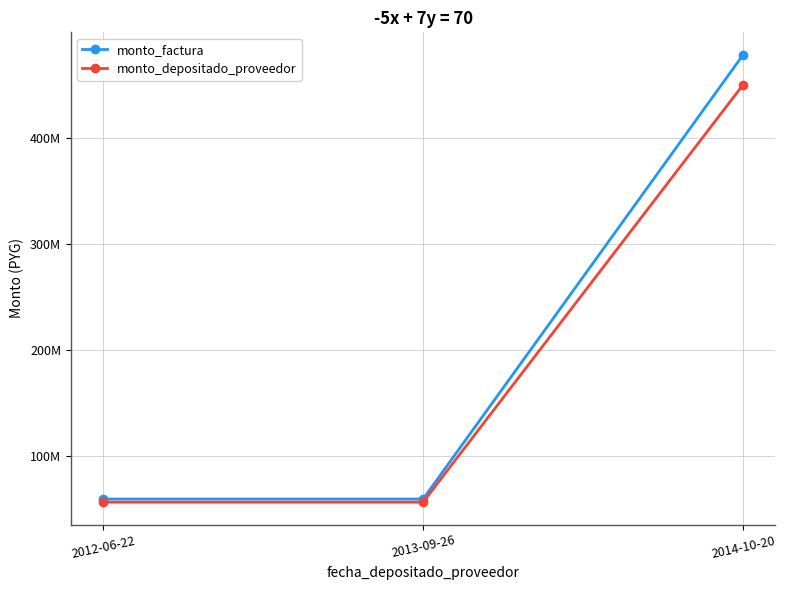

At which category is the sum across all series the highest?

2014-10-20